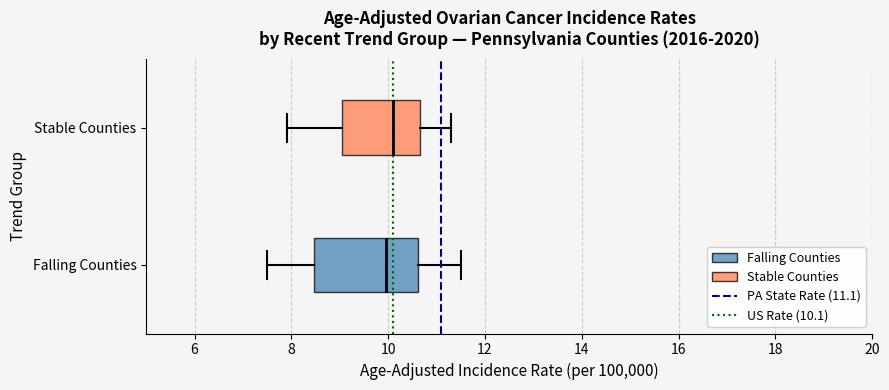

Reading bottom to top, read every box against the x-axis: the position of its median line, the range the box covers, and the ends of its whiskers. The values are not printed on the chart, so give them approximately, as read against the axis.

Falling Counties: median 10.0, box 8.4 to 10.6, whiskers 7.6 to 11.6
Stable Counties: median 10.2, box 9.0 to 10.6, whiskers 8.0 to 11.4